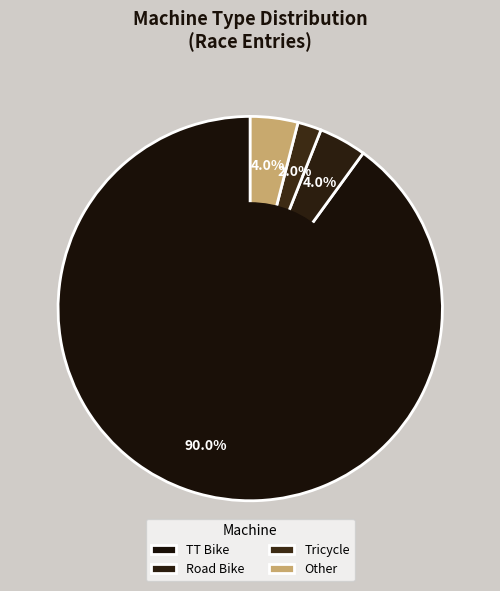

Is TT Bike the majority of the pie?

Yes